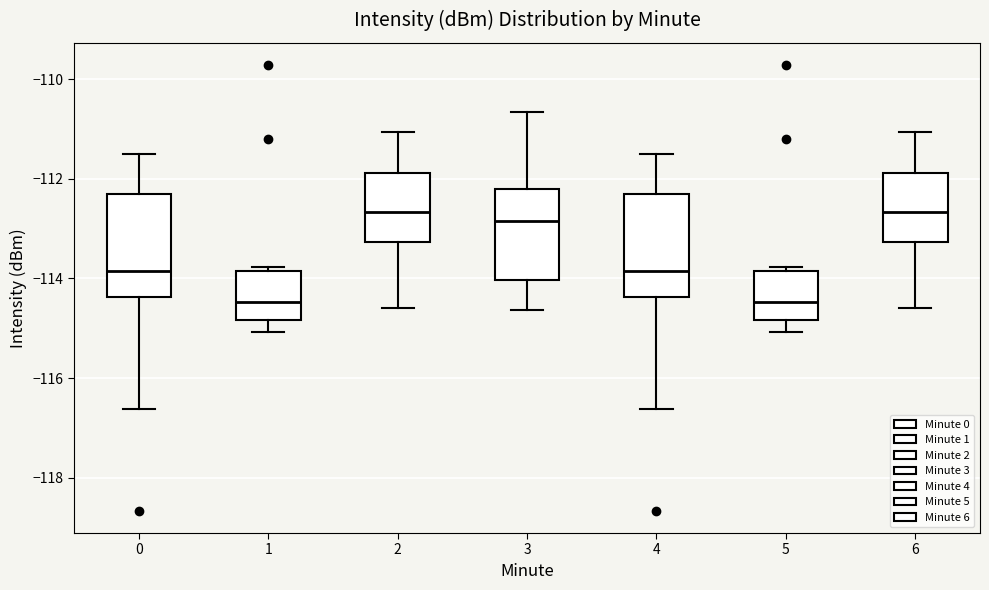

Reading left to right, read every box against the y-axis: the position of its median line, the range the box covers, and the ends of its whiskers. The values are not printed on the chart, so give them approximately, as read against the axis.

0: median -113.8, box -114.4 to -112.4, whiskers -116.6 to -111.6
1: median -114.4, box -114.8 to -113.8, whiskers -115.0 to -113.8 (just above the box's upper edge)
2: median -112.6, box -113.2 to -111.8, whiskers -114.6 to -111.0
3: median -112.8, box -114.0 to -112.2, whiskers -114.6 to -110.6
4: median -113.8, box -114.4 to -112.4, whiskers -116.6 to -111.6
5: median -114.4, box -114.8 to -113.8, whiskers -115.0 to -113.8 (just above the box's upper edge)
6: median -112.6, box -113.2 to -111.8, whiskers -114.6 to -111.0